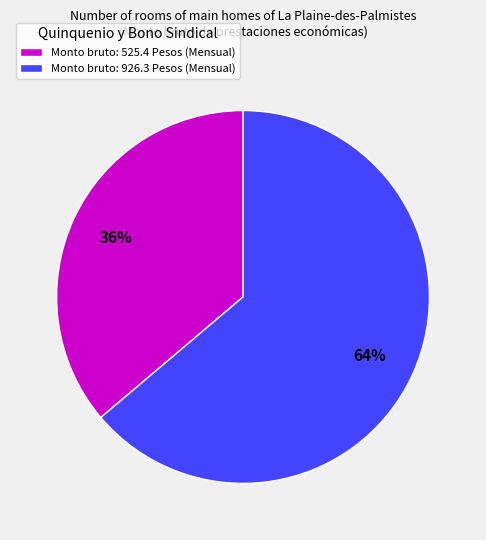

Approximately how many times larger is the value at Monto bruto: 926.3 Pesos (Mensual) compared to Monto bruto: 525.4 Pesos (Mensual)?

1.8